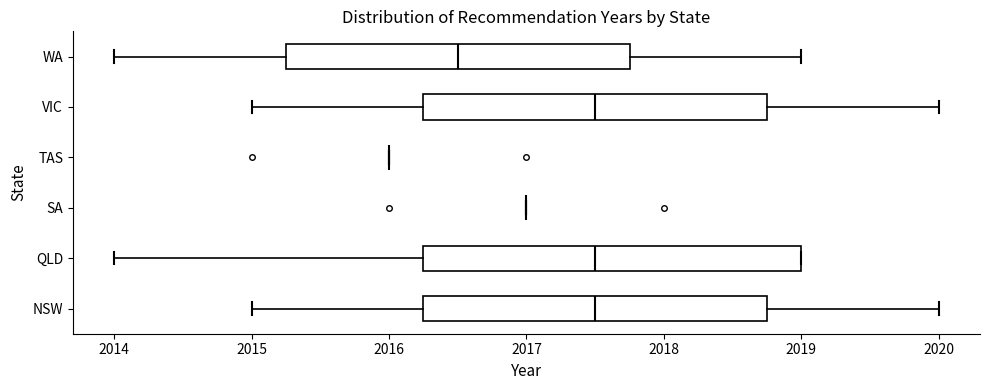

Reading bottom to top, read every box against the x-axis: the position of its median line, the range the box covers, and the ends of its whiskers. The values are not printed on the chart, so give them approximately, as read against the axis.

NSW: median 2017.5, box 2016.3 to 2018.8, whiskers 2015.0 to 2020.0
QLD: median 2017.5, box 2016.3 to 2019.0, whiskers 2014.0 to 2019.0
SA: box collapsed to a line at 2017.0, whiskers 2017.0 to 2017.0
TAS: box collapsed to a line at 2016.0, whiskers 2016.0 to 2016.0
VIC: median 2017.5, box 2016.3 to 2018.8, whiskers 2015.0 to 2020.0
WA: median 2016.5, box 2015.3 to 2017.8, whiskers 2014.0 to 2019.0